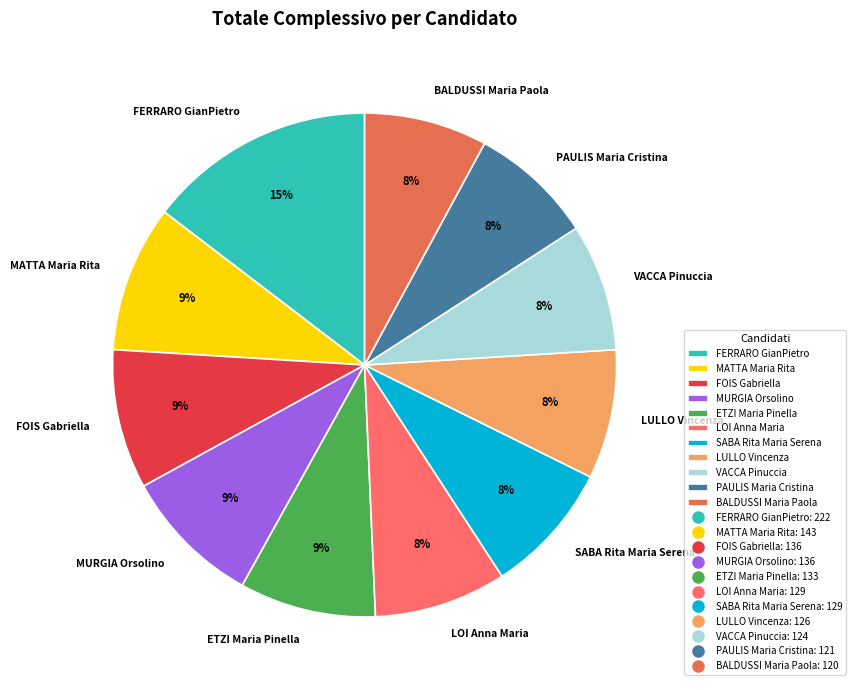

Between MURGIA Orsolino and FERRARO GianPietro, which is larger?

FERRARO GianPietro